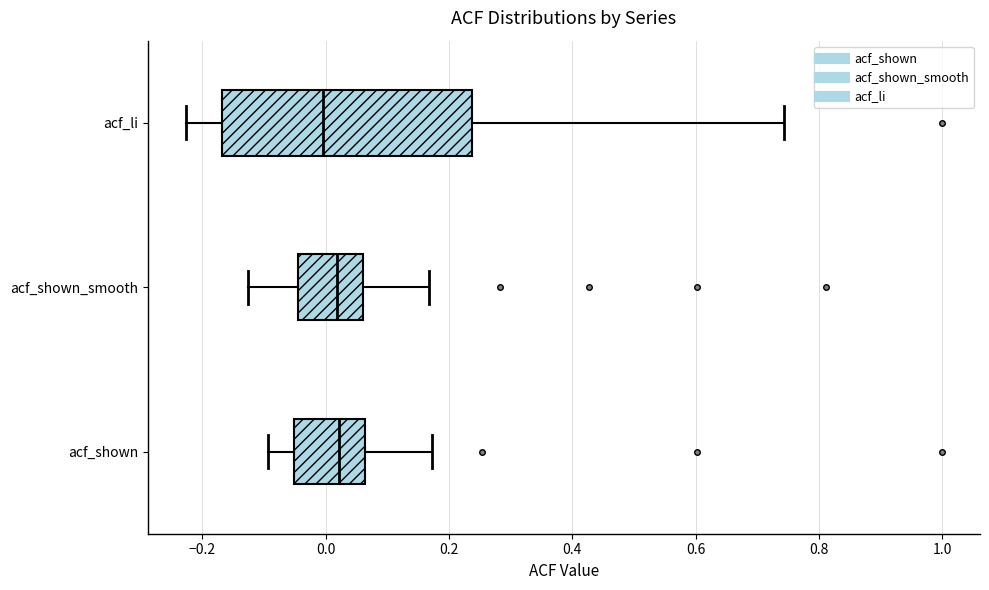

Reading bottom to top, read every box against the x-axis: the position of its median line, the range the box covers, and the ends of its whiskers. The values are not printed on the chart, so give them approximately, as read against the axis.

acf_shown: median 0.02, box -0.06 to 0.06, whiskers -0.10 to 0.18
acf_shown_smooth: median 0.02, box -0.04 to 0.06, whiskers -0.12 to 0.16
acf_li: median 0.00, box -0.16 to 0.24, whiskers -0.22 to 0.74